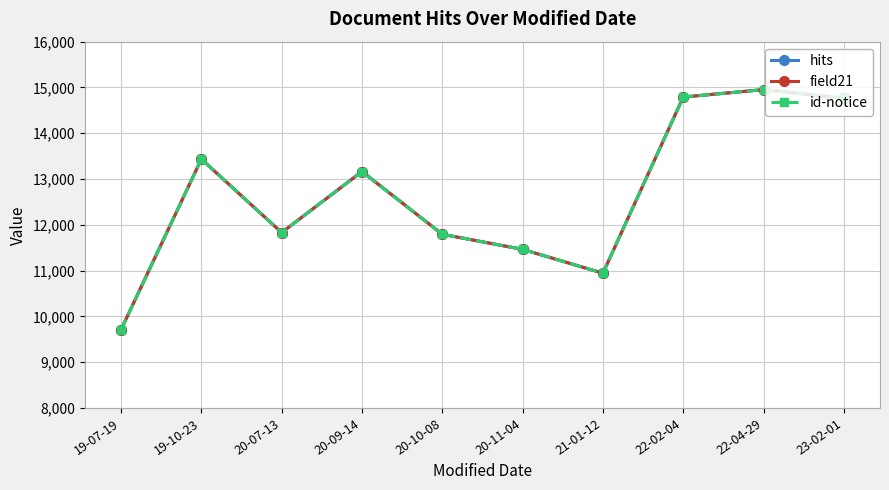

What is the label of the 2nd point from the left?

19-10-23